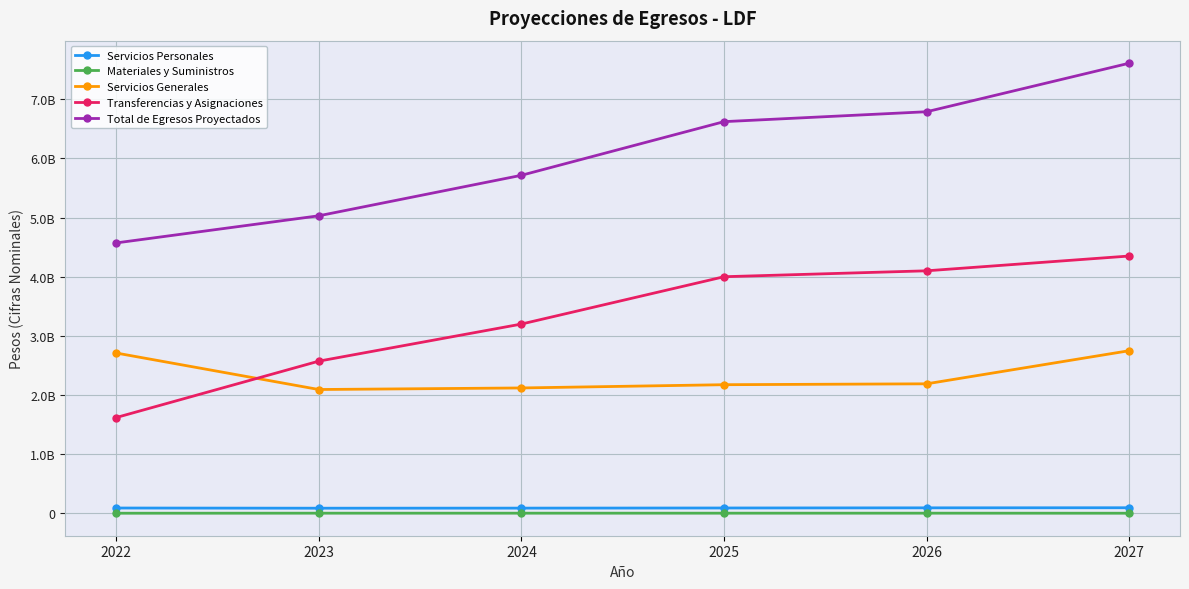

What are all the series names shown in the legend?

Servicios Personales, Materiales y Suministros, Servicios Generales, Transferencias y Asignaciones, Total de Egresos Proyectados